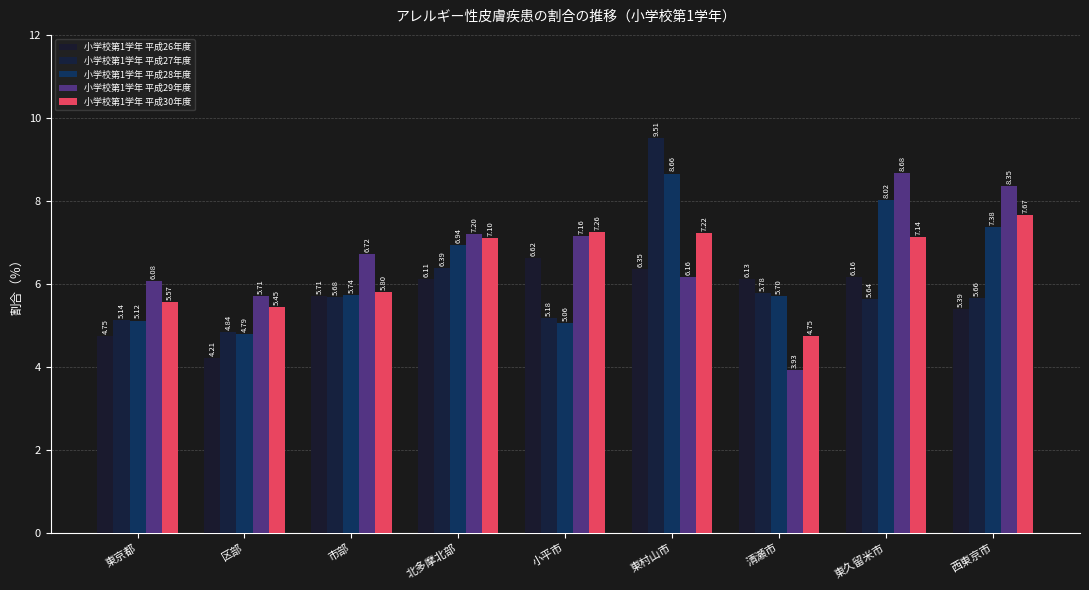

What is the spread (max minus min) of values at 北多摩北部?

1.1